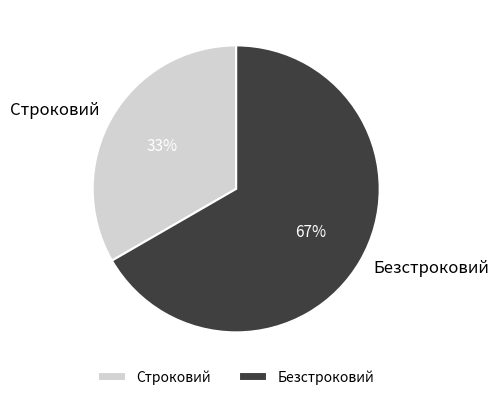

Between Строковий and Безстроковий, which is larger?

Безстроковий